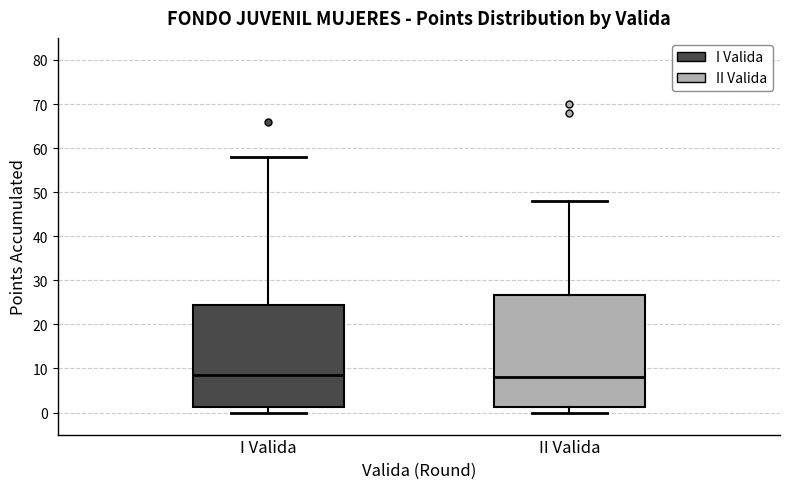

Reading left to right, read every box against the y-axis: the position of its median line, the range the box covers, and the ends of its whiskers. The values are not printed on the chart, so give them approximately, as read against the axis.

I Valida: median 9, box 1 to 25, whiskers 0 to 58
II Valida: median 8, box 1 to 27, whiskers 0 to 48